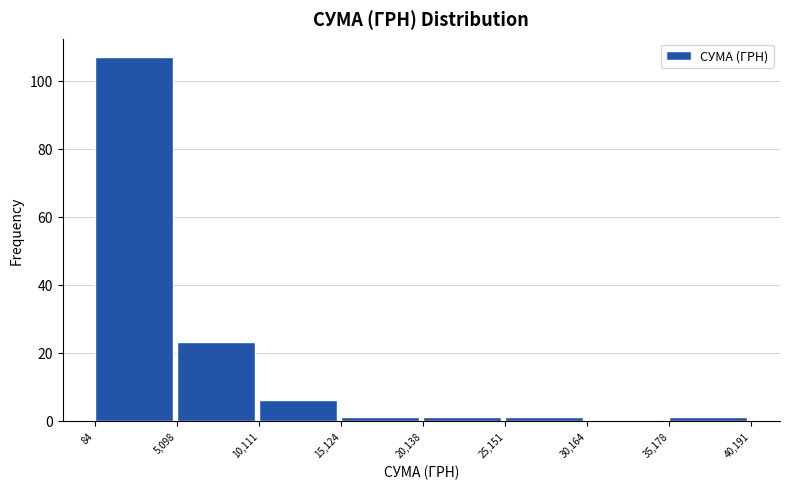

What is the height of the bar covering 5,098 to 10,111 on the x-axis? The values are not printed on the chart, so give them approximately, as read against the axis.

24